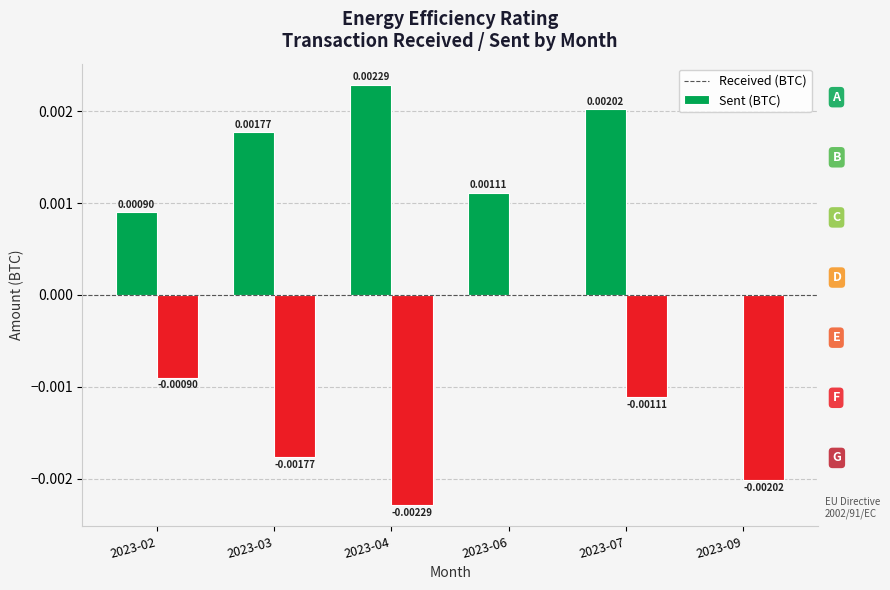

At which category is the sum across all series the highest?

2023-06